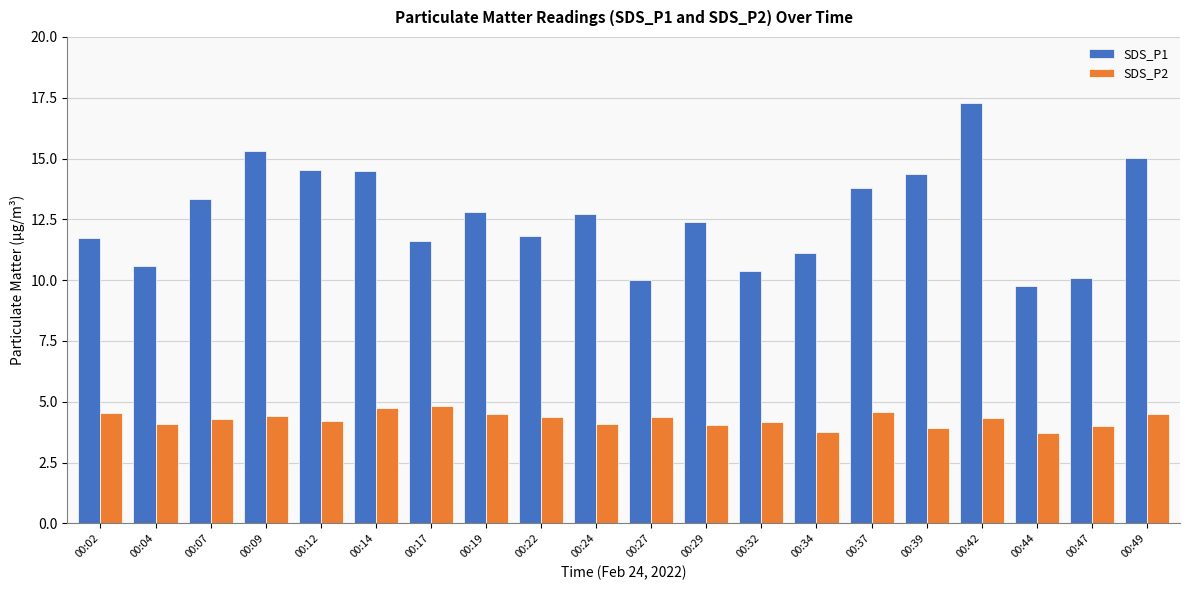

What value does the SDS_P1 series have at 00:47?

10.1